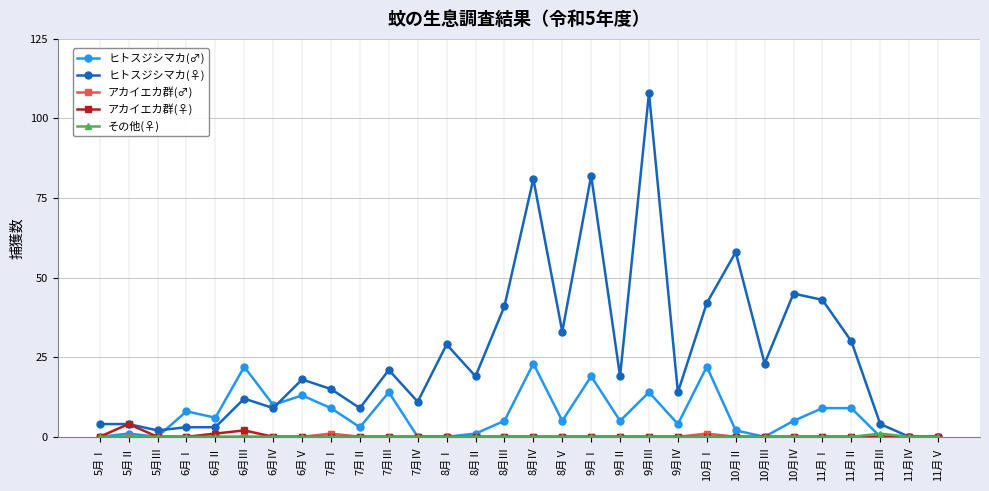

Between 11月Ⅰ and 11月Ⅱ, which series saw the biggest shift?

ヒトスジシマカ(♀)